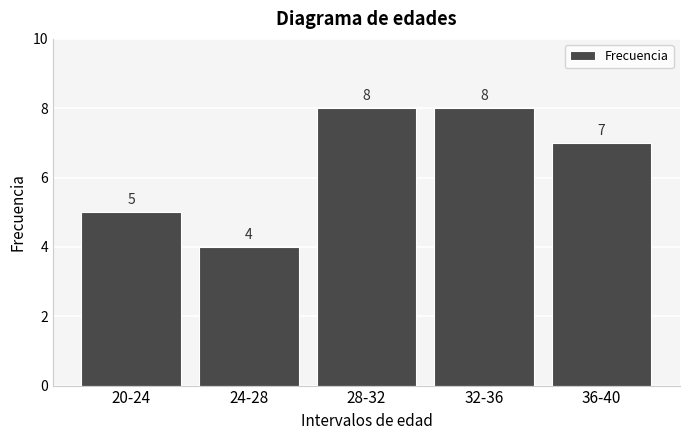

Reading right to left, transcribe all the data shown in this chart.

36-40=7	32-36=8	28-32=8	24-28=4	20-24=5